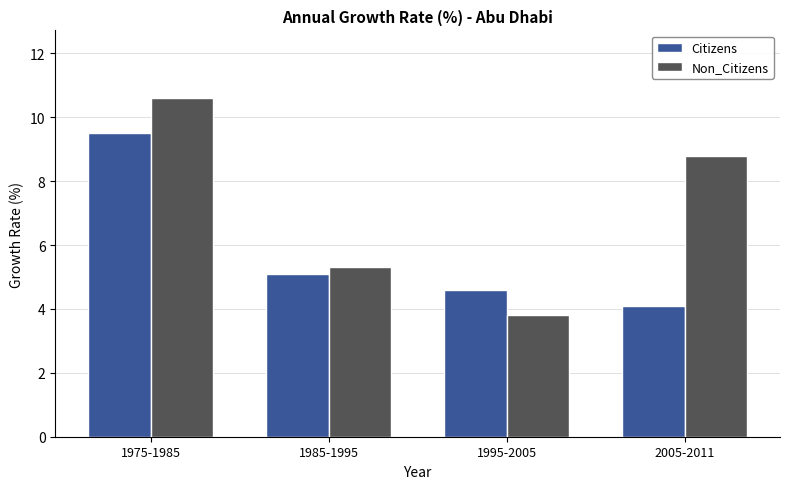

Reading right to left, transcribe all the data shown in this chart.

Citizens: 4.1	4.6	5.1	9.5
Non_Citizens: 8.8	3.8	5.3	10.6